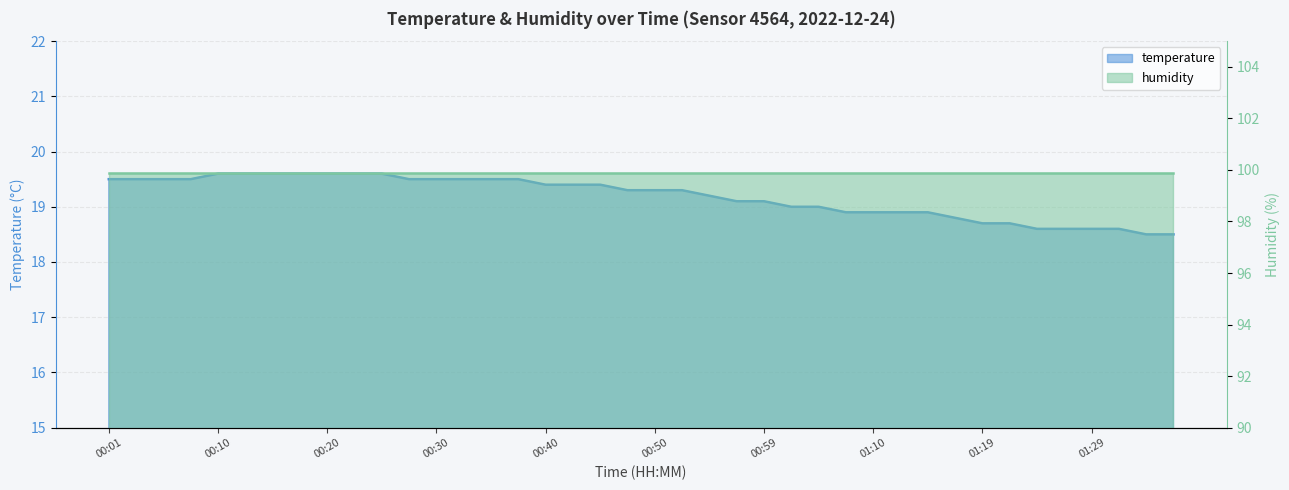

What is the difference between the maximum and second lowest values?

1.1